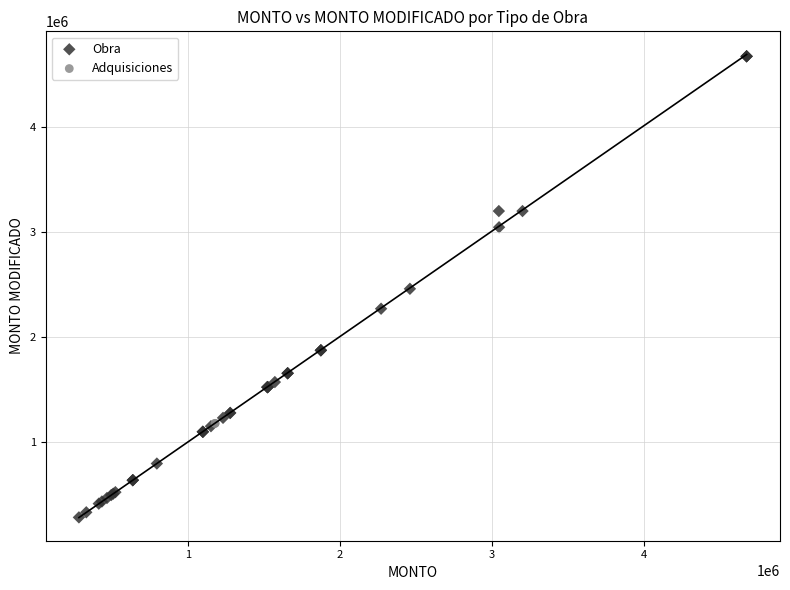

What are all the series names shown in the legend?

Obra, Adquisiciones